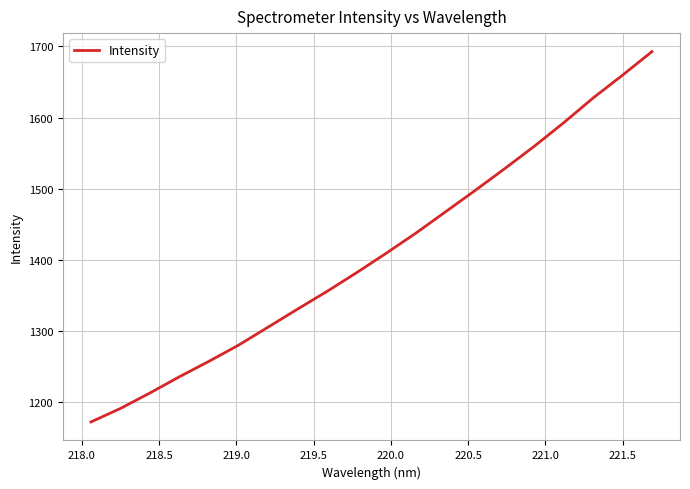

Reading left to right, list all the values displayed in this chart.

1172.2	1191.1	1213.0	1235.8	1257.5	1280.2	1305.5	1331.0	1355.9	1382.2	1409.4	1437.6	1467.4	1497.3	1527.9	1559.4	1592.5	1627.4	1659.6	1692.8